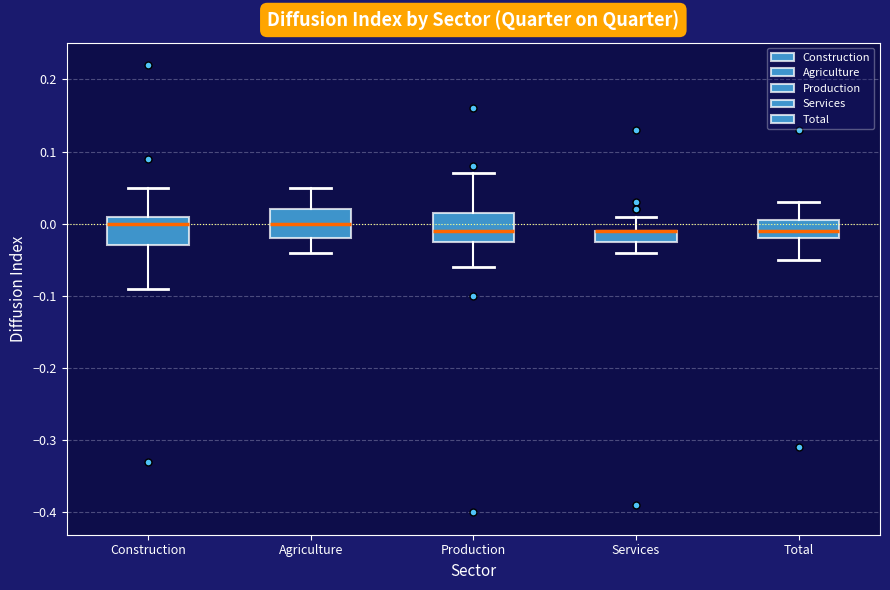

Reading left to right, transcribe this box plot: for each box, give where its median line is, the range the box spans, and where its two whiskers end, as read against the y-axis. The values are not printed on the chart, so give them approximately, as read against the axis.

Construction: median 0.00, box -0.03 to 0.01, whiskers -0.09 to 0.05
Agriculture: median 0.00, box -0.02 to 0.02, whiskers -0.04 to 0.05
Production: median -0.01, box -0.02 to 0.02, whiskers -0.06 to 0.07
Services: median -0.01 (drawn on the box's upper edge), box -0.02 to -0.01, whiskers -0.04 to 0.01
Total: median -0.01, box -0.02 to 0.01, whiskers -0.05 to 0.03